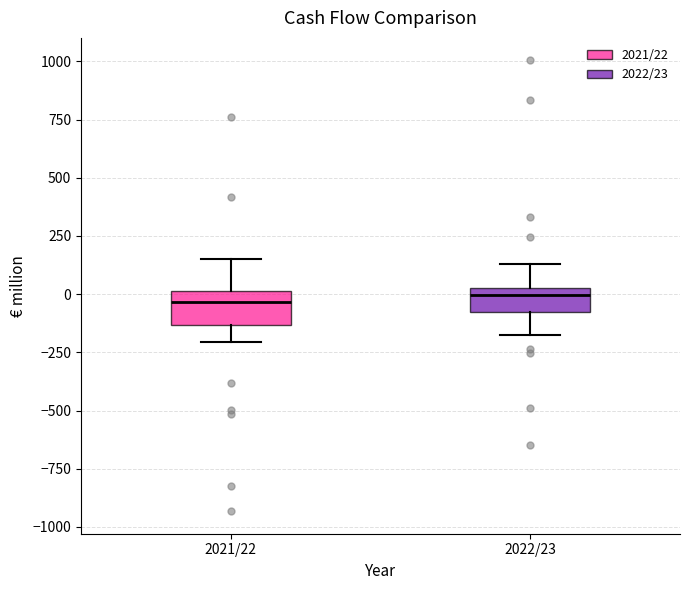

Where does the lower whisker of the box for 2021/22 end on the y-axis? The values are not printed on the chart, so give them approximately, as read against the axis.

-200